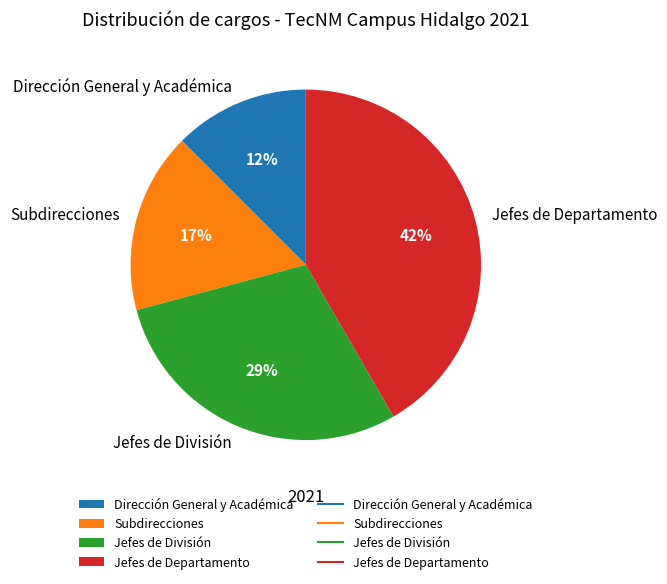

Count the number of slices in the pie.

4